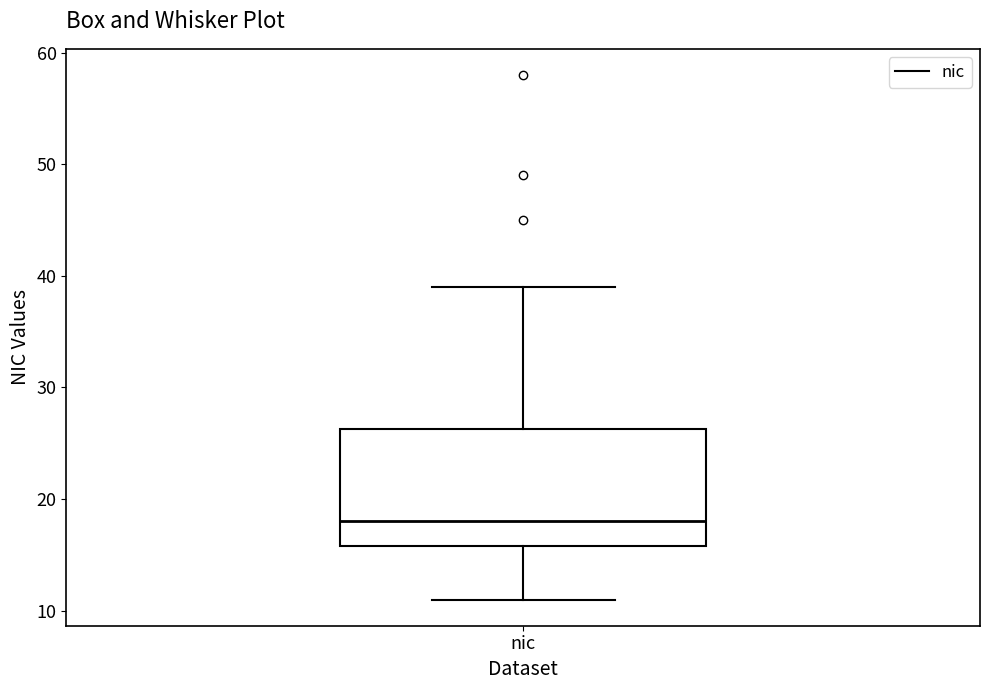

Transcribe this box plot: give where the median line is, the range the box spans, and where the two whiskers end, as read against the y-axis. The values are not printed on the chart, so give them approximately, as read against the axis.

median 18, box 16 to 26, whiskers 11 to 39